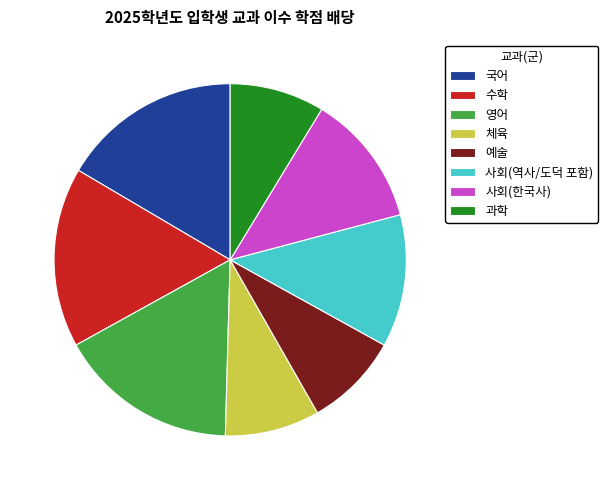

Which has a higher value, 사회(역사/도덕 포함) or 과학?

사회(역사/도덕 포함)